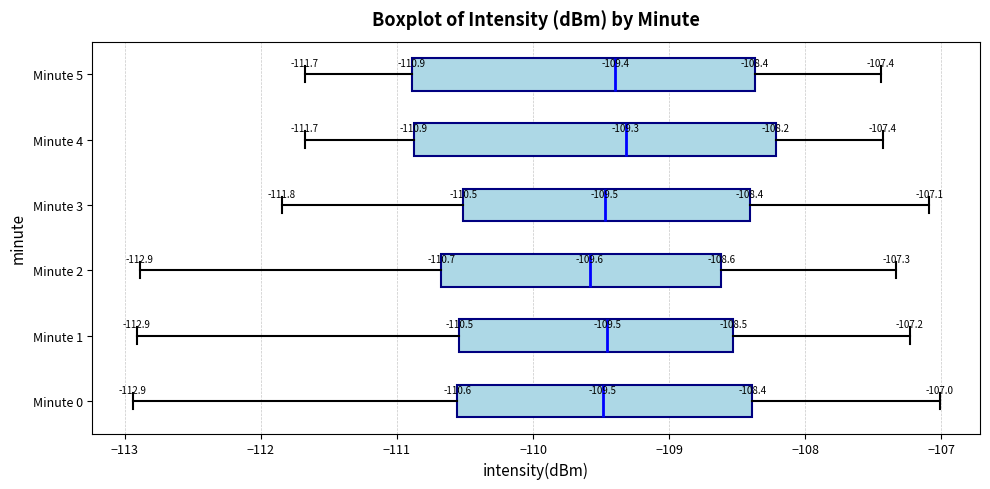

Comparing the boxes themselves (not the whiskers), which one is the widest?

Minute 4